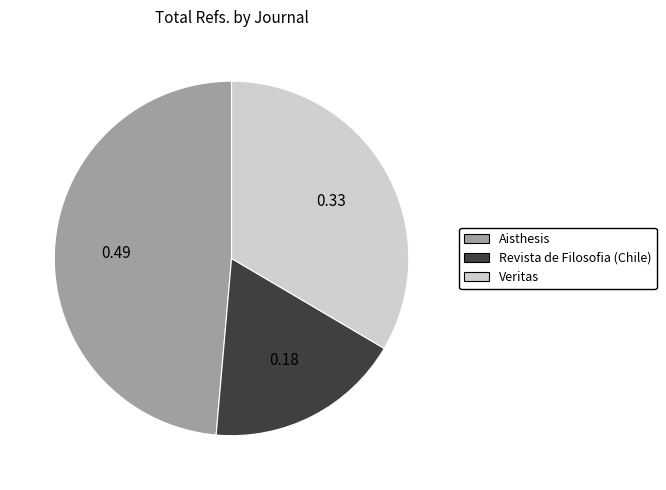

Do Aisthesis and Revista de Filosofia (Chile) together represent more than half of the pie?

Yes